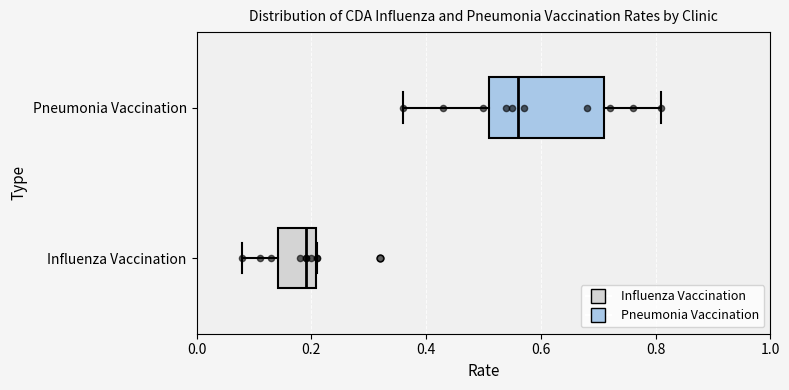

Where is the right edge of the box for Pneumonia Vaccination on the x-axis? The values are not printed on the chart, so give them approximately, as read against the axis.

0.72